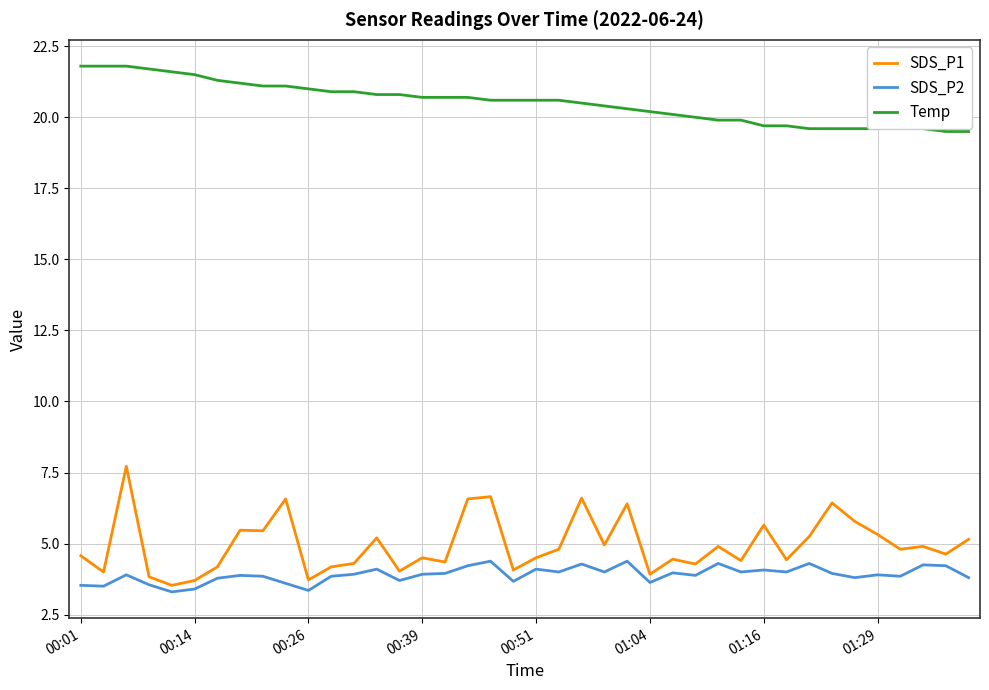

What is the difference between the maximum and minimum values in the Temp series?

2.3